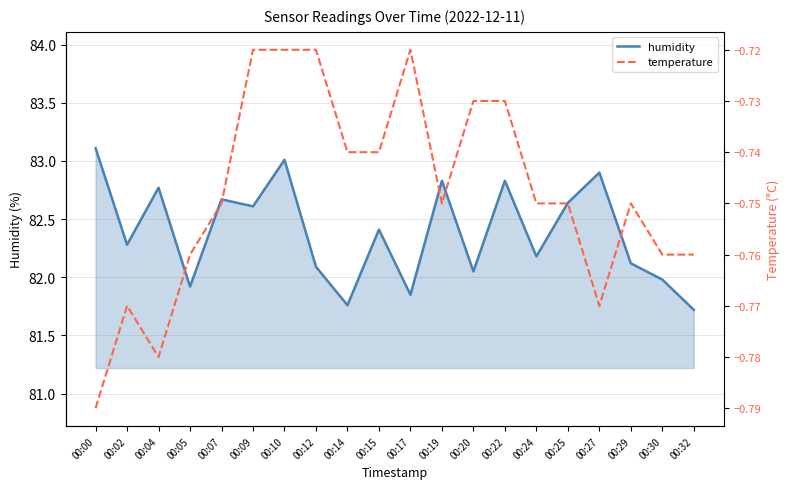

List the series in order of their peak value, lowest first.

temperature, humidity